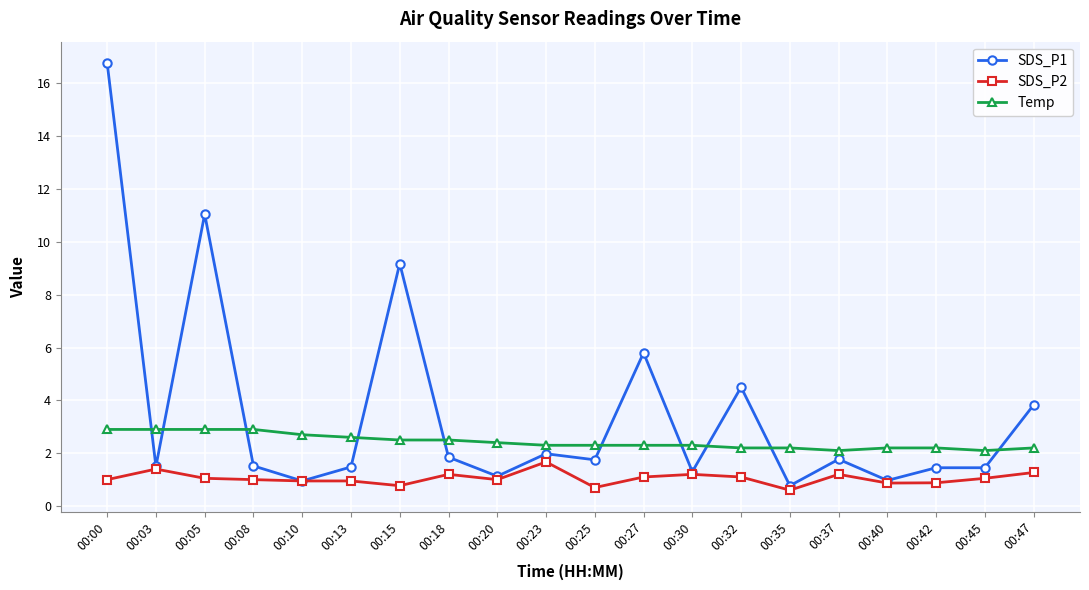

List the series in order of their peak value, highest first.

SDS_P1, Temp, SDS_P2